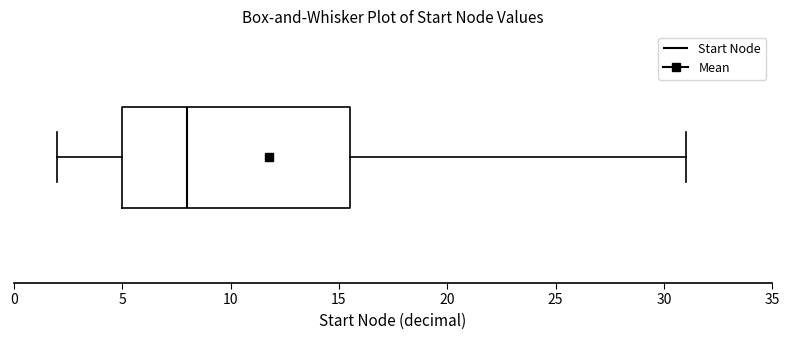

Read this box plot against the x-axis: the position of the median line, the range covered by the box, and the ends of both whiskers. The values are not printed on the chart, so give them approximately, as read against the axis.

median 8.0, box 5.0 to 15.5, whiskers 2.0 to 31.0